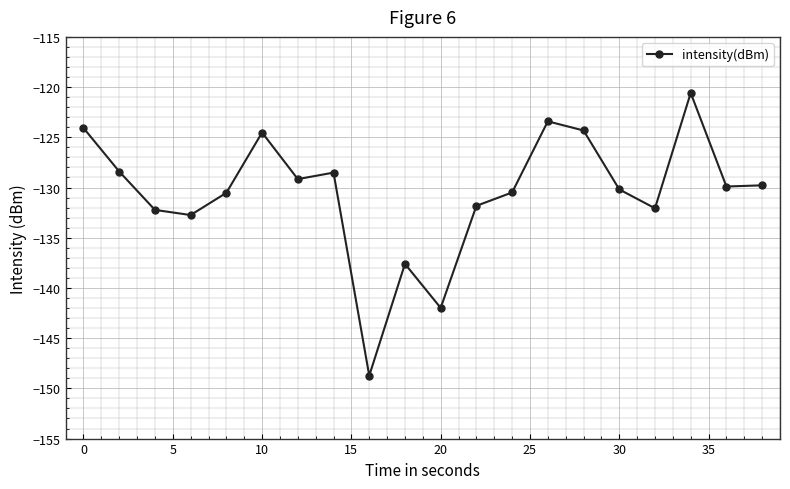

What is the difference between the second highest and second lowest values?

18.6